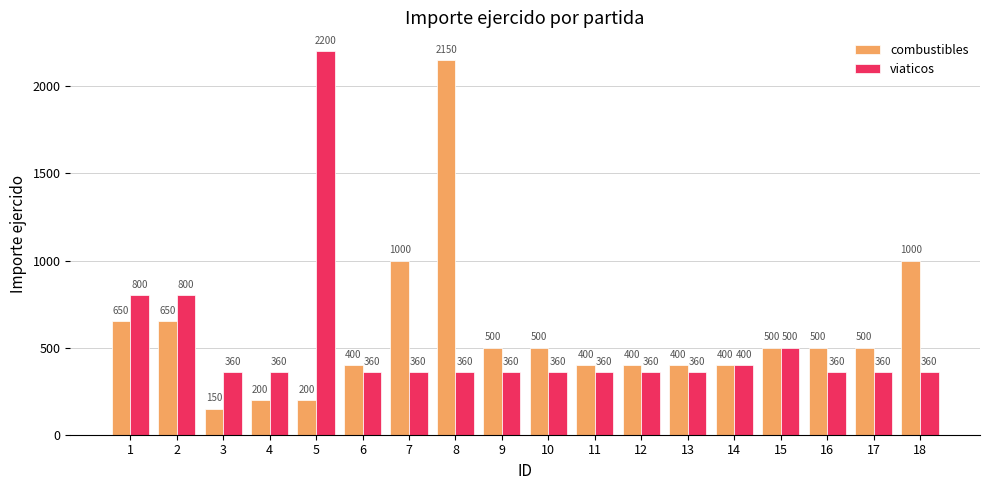

How many groups of bars are there?

18